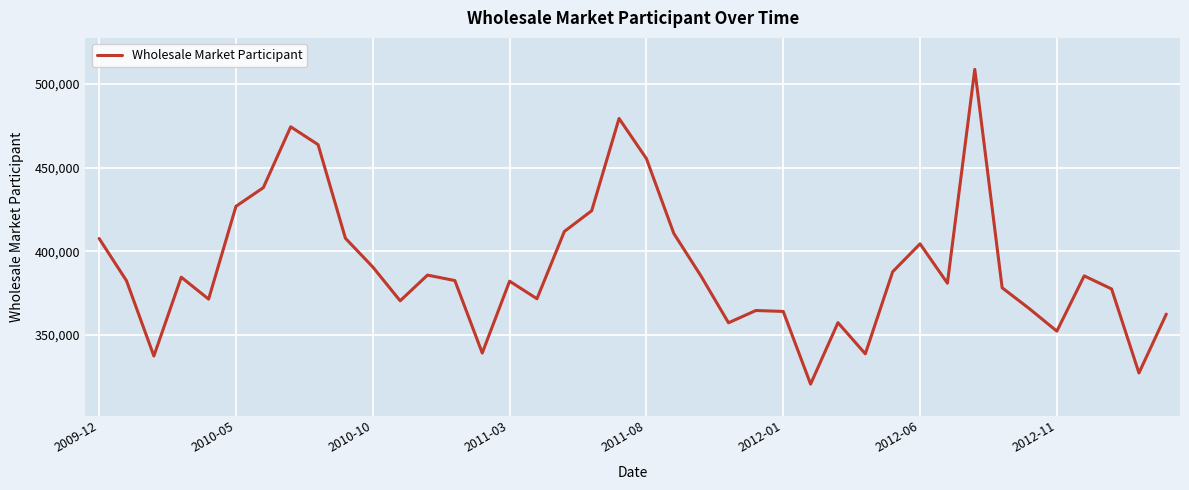

How many values are below 382528?

20